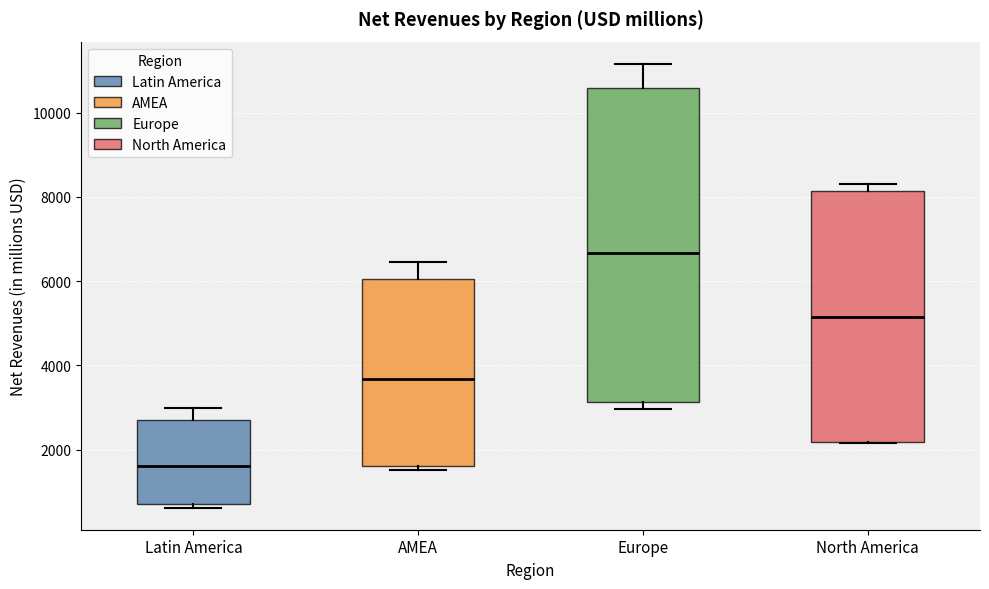

Reading left to right, transcribe this box plot: for each box, give where its median line is, the range the box spans, and where its two whiskers end, as read against the y-axis. The values are not printed on the chart, so give them approximately, as read against the axis.

Latin America: median 1600, box 800 to 2800, whiskers 600 to 3000
AMEA: median 3600, box 1600 to 6000, whiskers 1600 (just below the box's lower edge) to 6400
Europe: median 6600, box 3200 to 10600, whiskers 3000 to 11200
North America: median 5200, box 2200 to 8200, whiskers 2200 to 8400